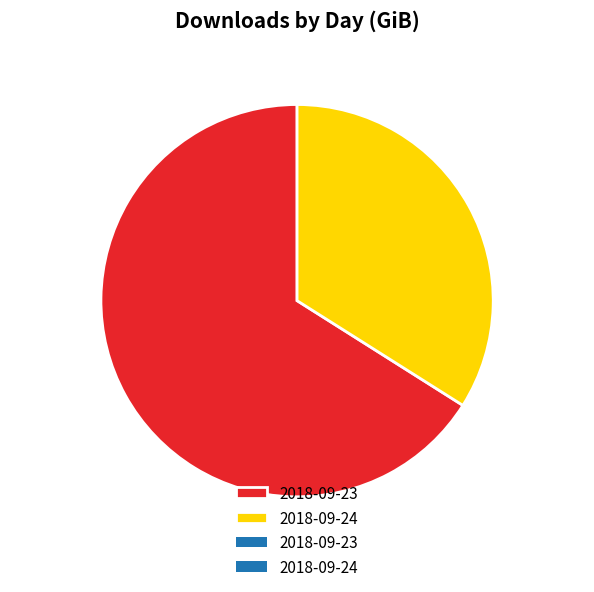

Do 2018-09-23 and 2018-09-24 together represent more than half of the pie?

Yes